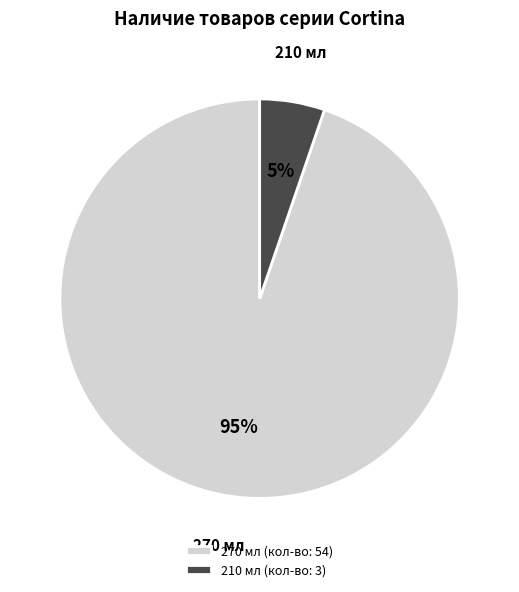

To the nearest percent, what percentage of the pie is 270 мл?

95%